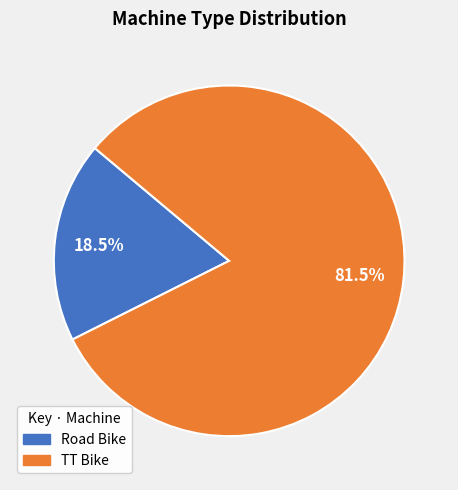

Rank the categories by value from lowest to highest.

Road Bike, TT Bike